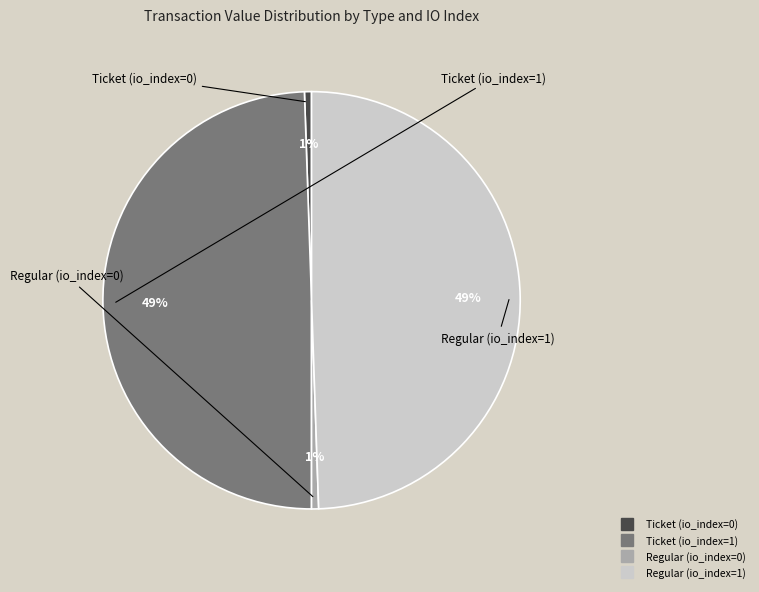

To the nearest percent, what is the combined percentage of Ticket (io_index=1) and Regular (io_index=0)?

50%